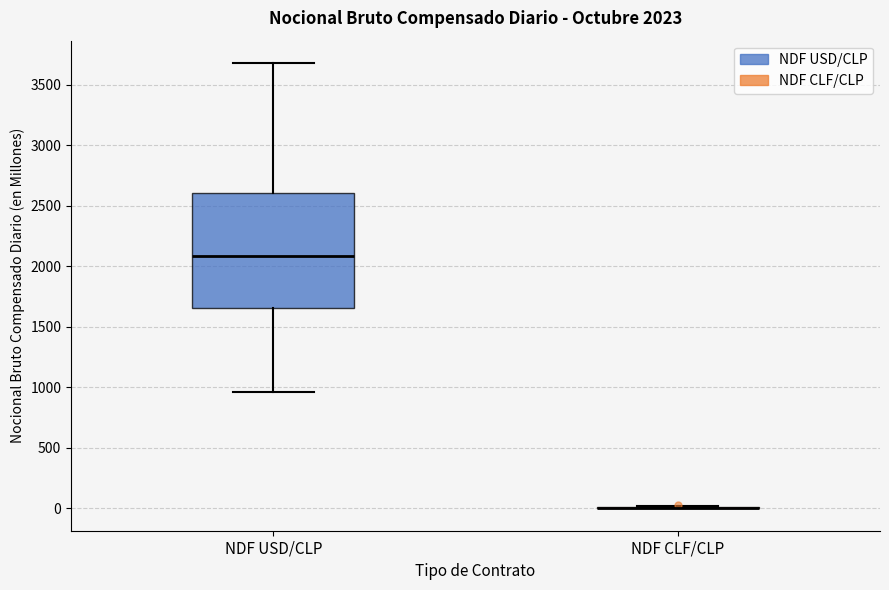

Comparing the boxes themselves (not the whiskers), which one is the tallest?

NDF USD/CLP